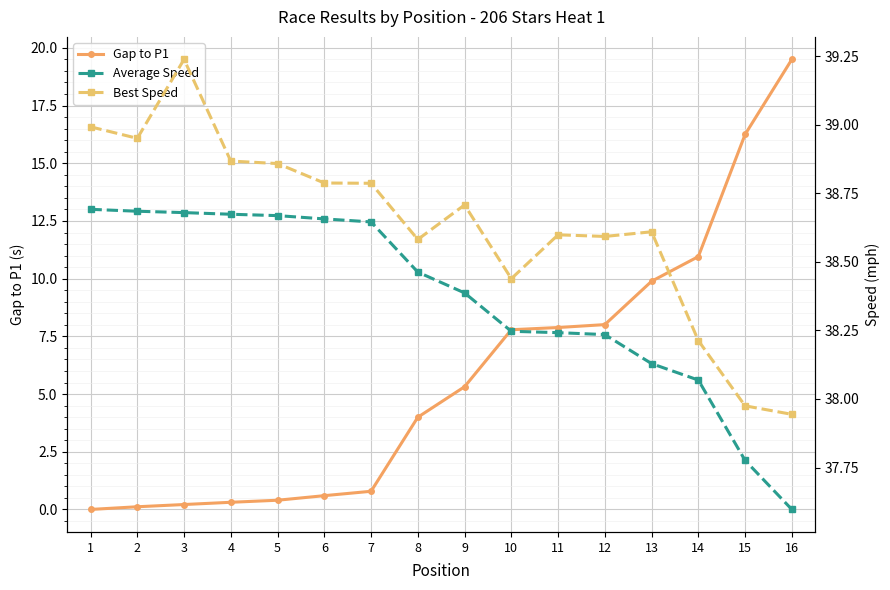

Which series has the widest spread of values?

Gap to P1